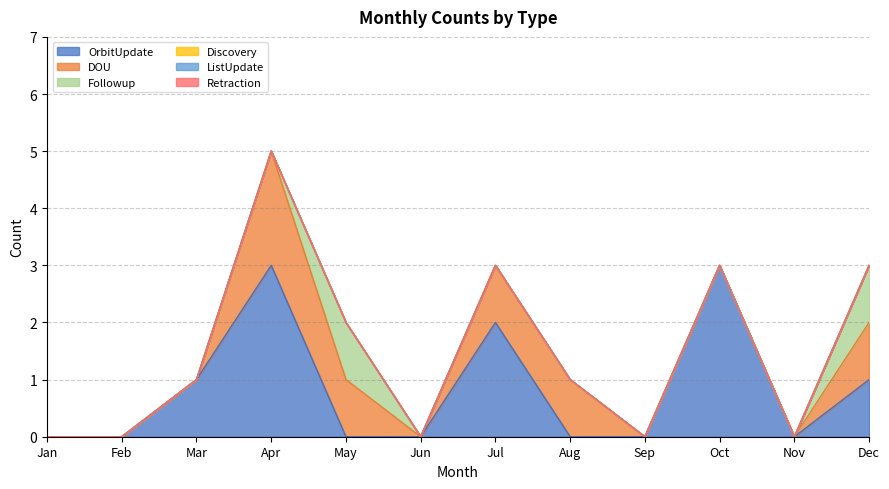

Is it true that Followup equals 0 at Jun?

True